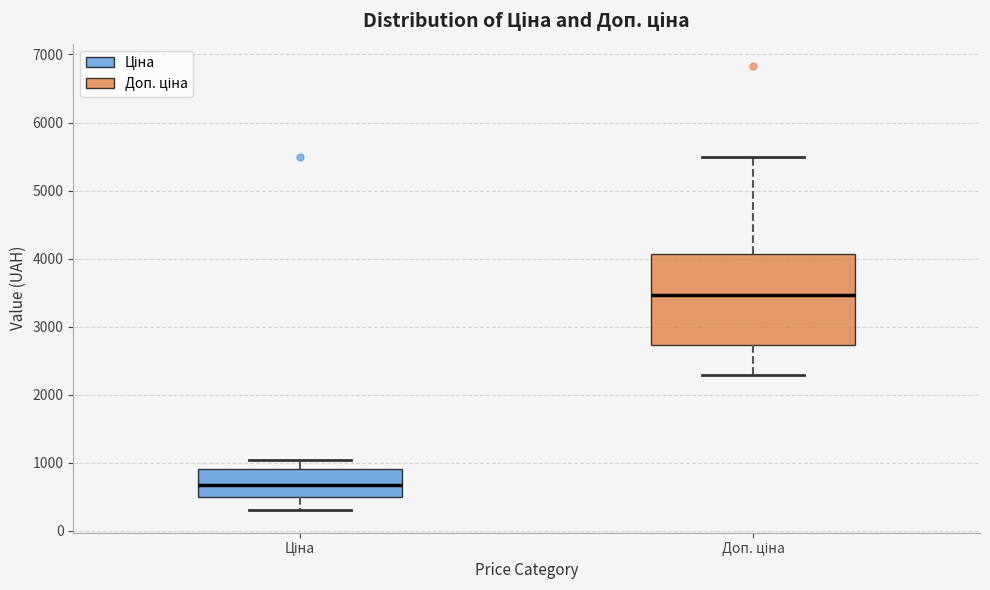

Where is the lower edge of the box for Доп. ціна on the y-axis? The values are not printed on the chart, so give them approximately, as read against the axis.

2700